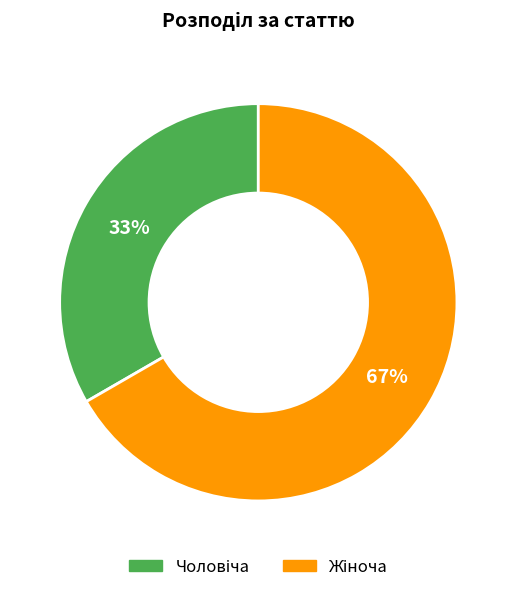

Is there any slice that represents more than half of the pie?

Yes